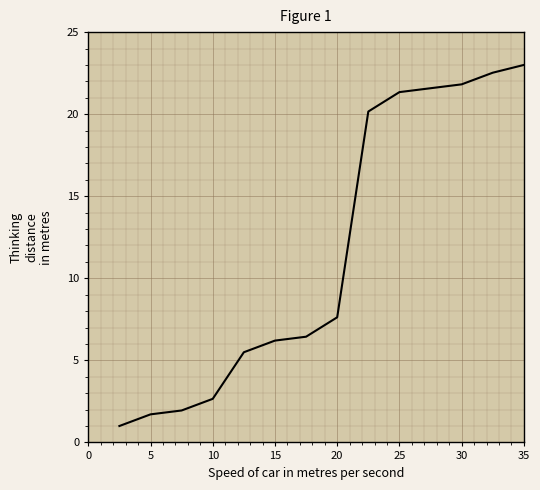

What is the greatest value displayed?

23.0